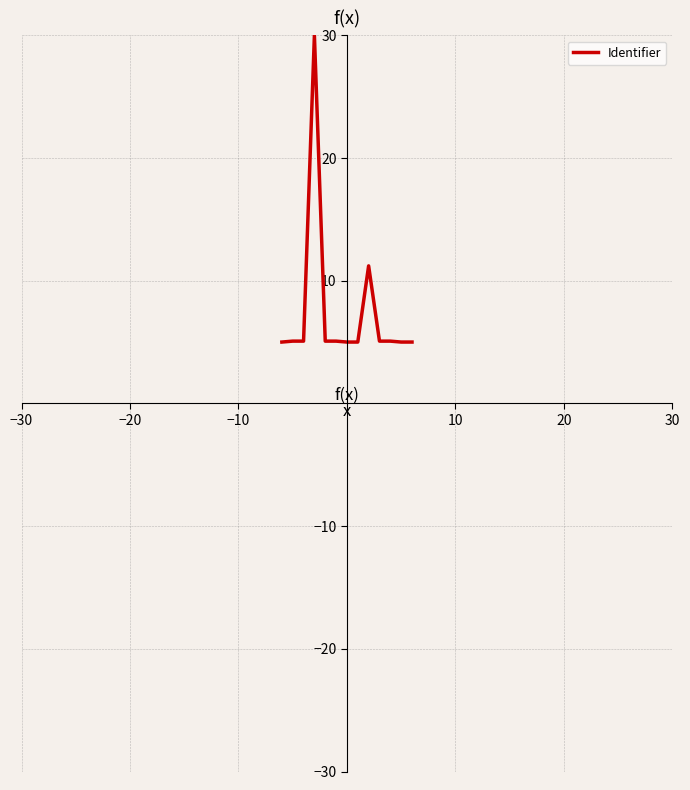

What is the greatest value displayed?

30.0